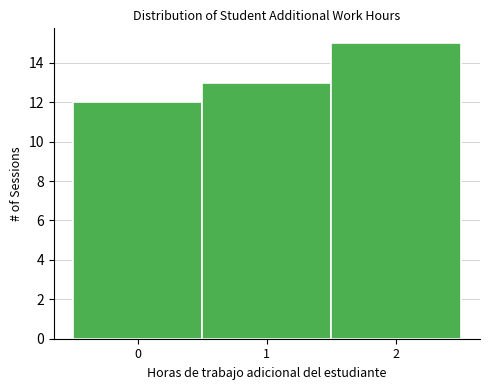

Reading left to right, transcribe this chart: for each bar, give the range it covers on the x-axis and its height. The values are not printed on the chart, so give them approximately, as read against the axis.

-0.5 to 0.5: 12
0.5 to 1.5: 13
1.5 to 2.5: 15